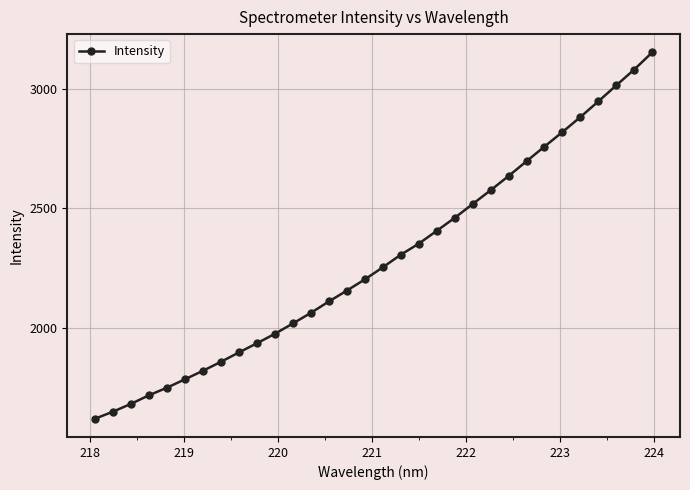

What is the greatest value displayed?

3151.7